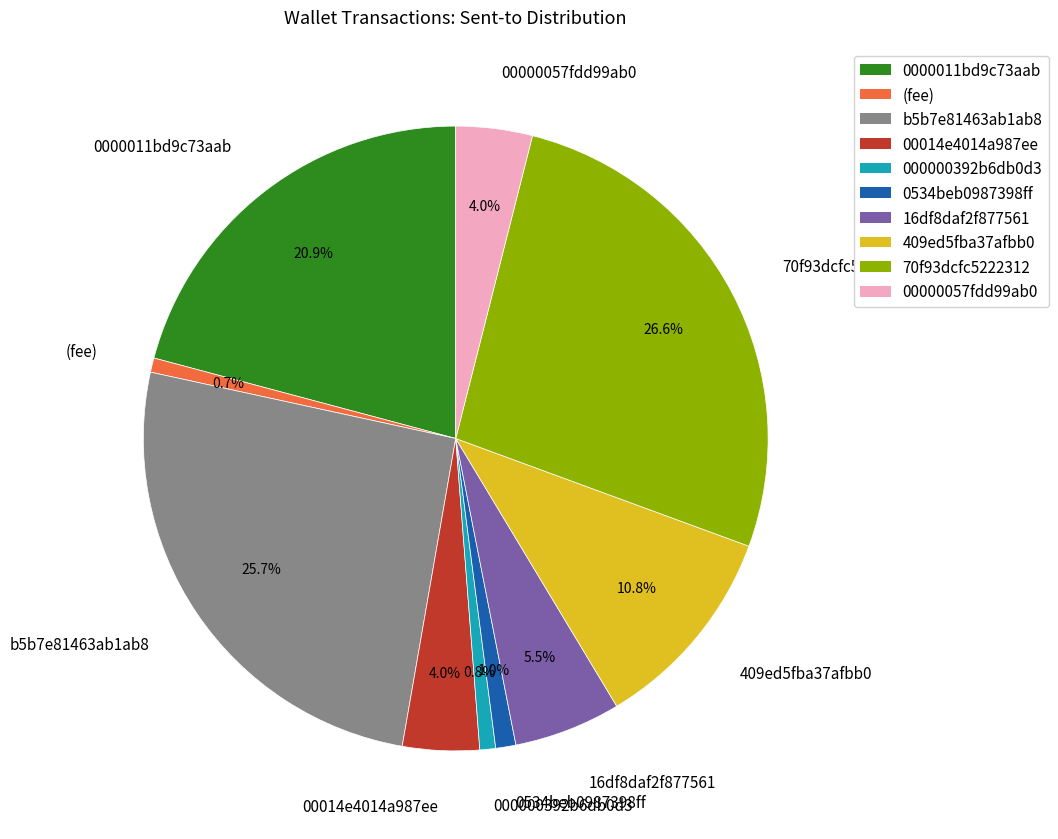

The 00000057fdd99ab0 slice represents 14% of the pie. True or false?

False